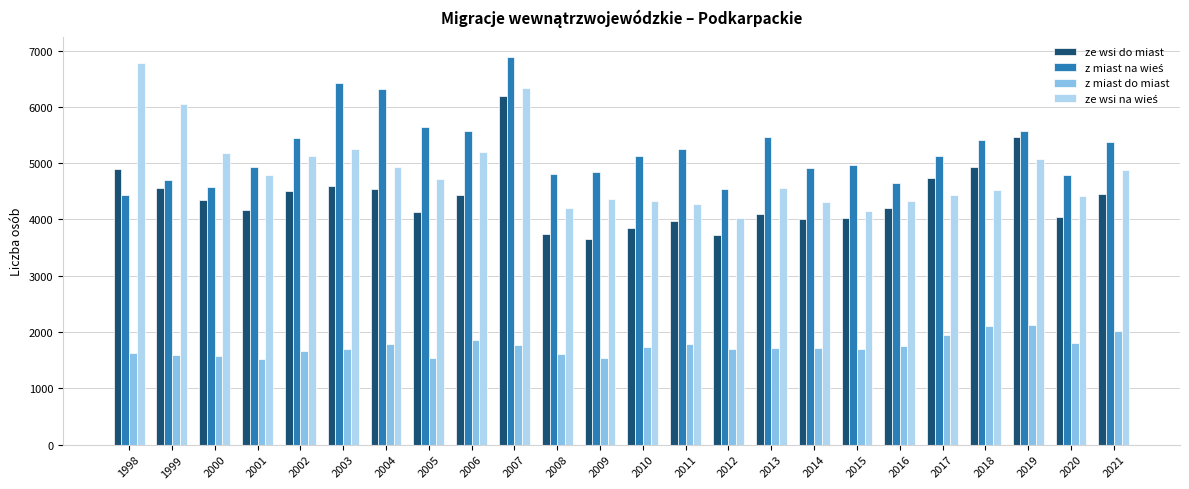

At which category is the sum across all series the highest?

2007